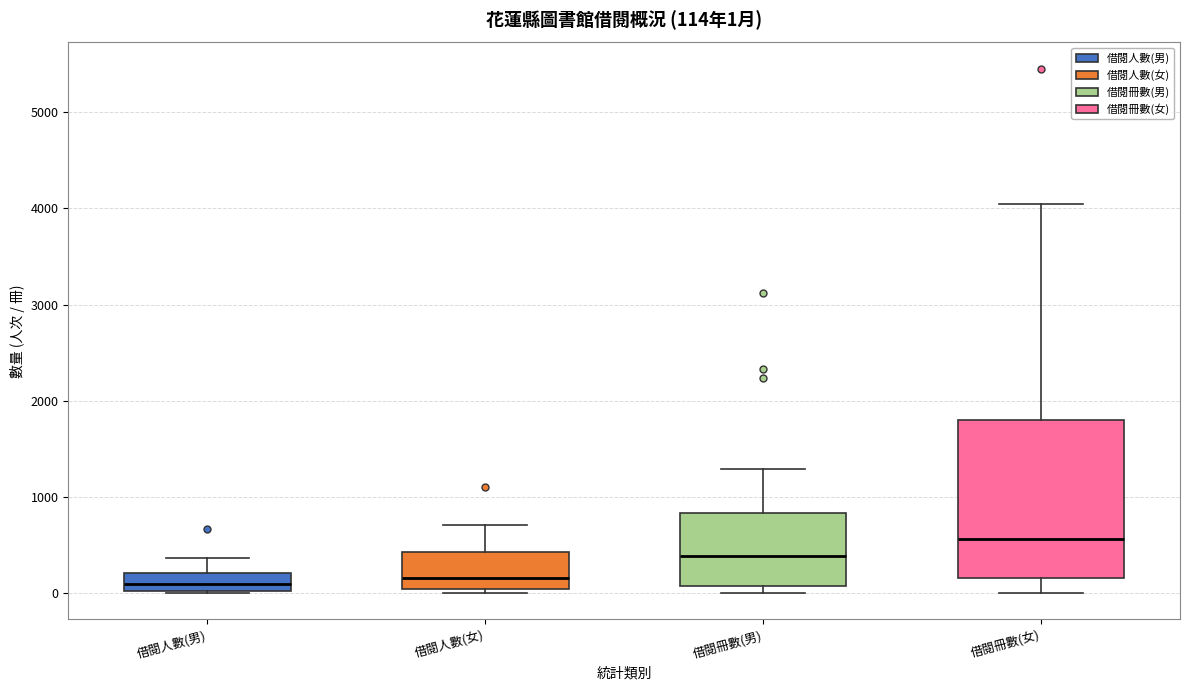

Which box is the tallest, from its lower edge to its upper edge?

借閱冊數(女)